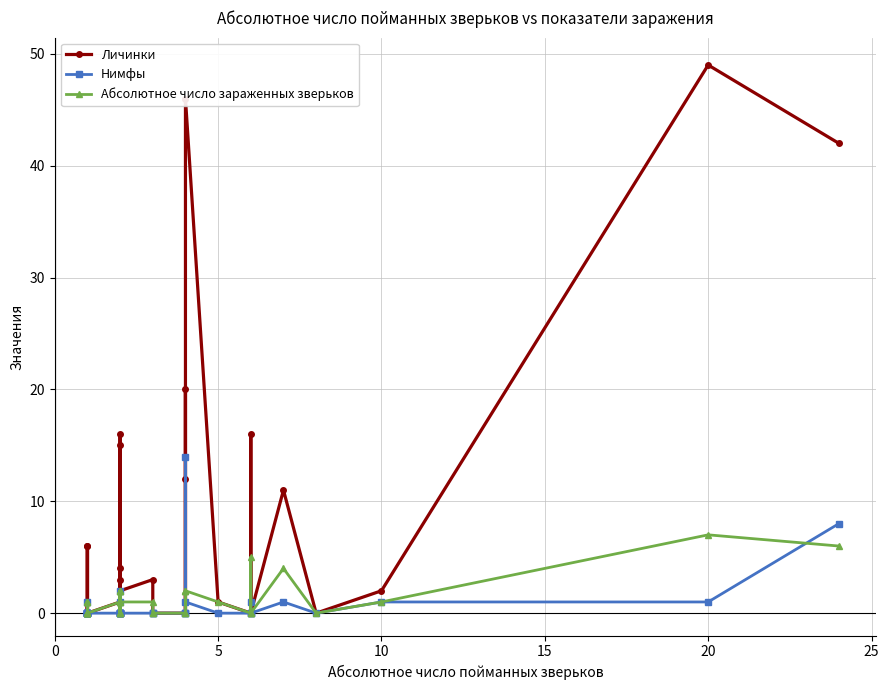

Is it true that Абсолютное число зараженных зверьков equals 2 at 22?

False